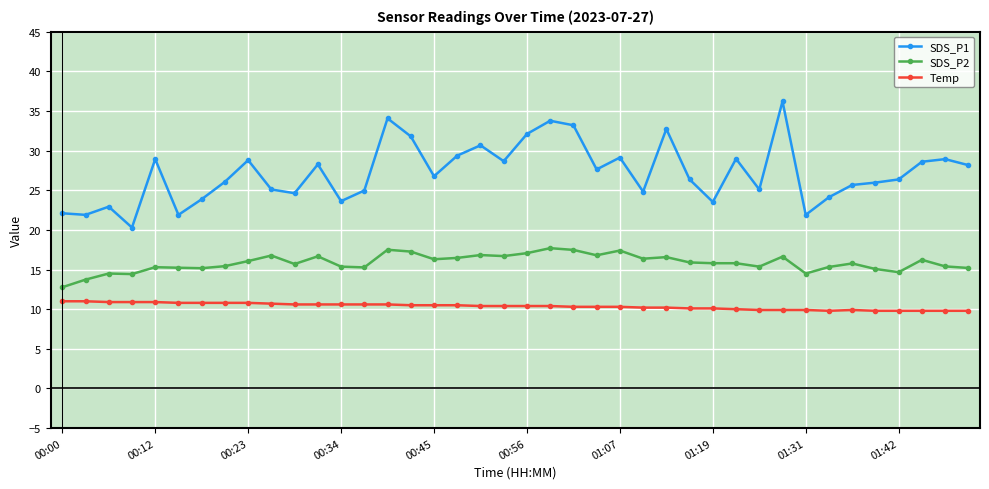

List the series in order of their peak value, highest first.

SDS_P1, SDS_P2, Temp